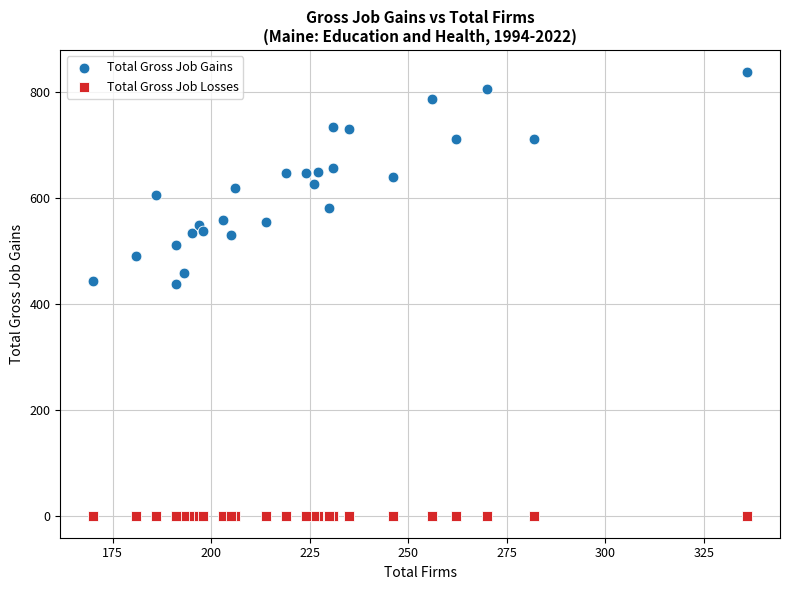

Which series reaches the minimum Y coordinate?

Total Gross Job Losses